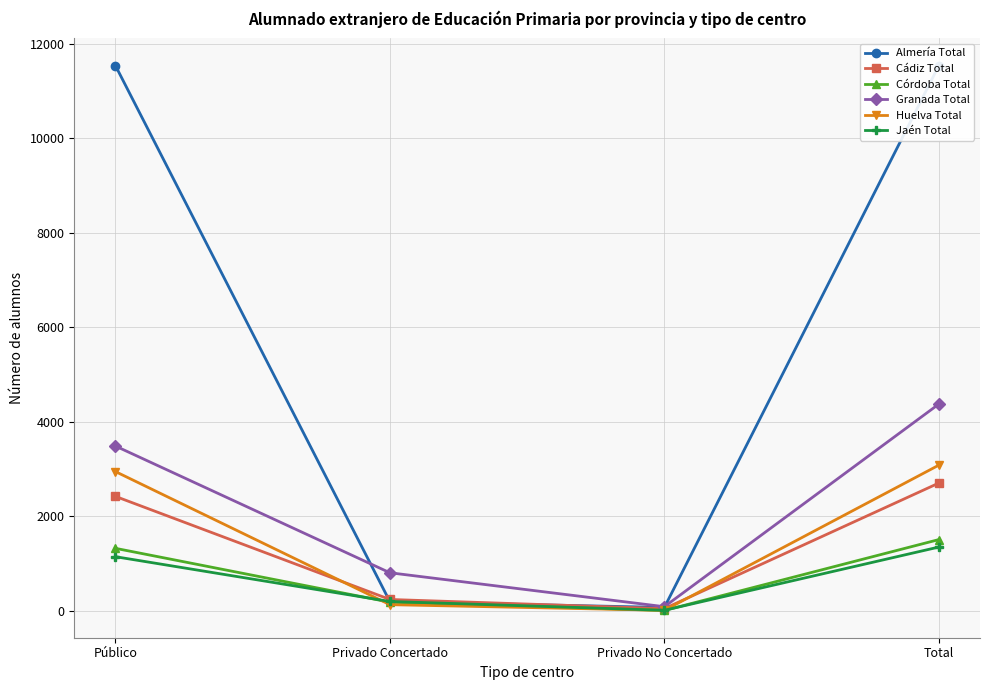

What is the approximate value of Almería Total at Privado Concertado?

192